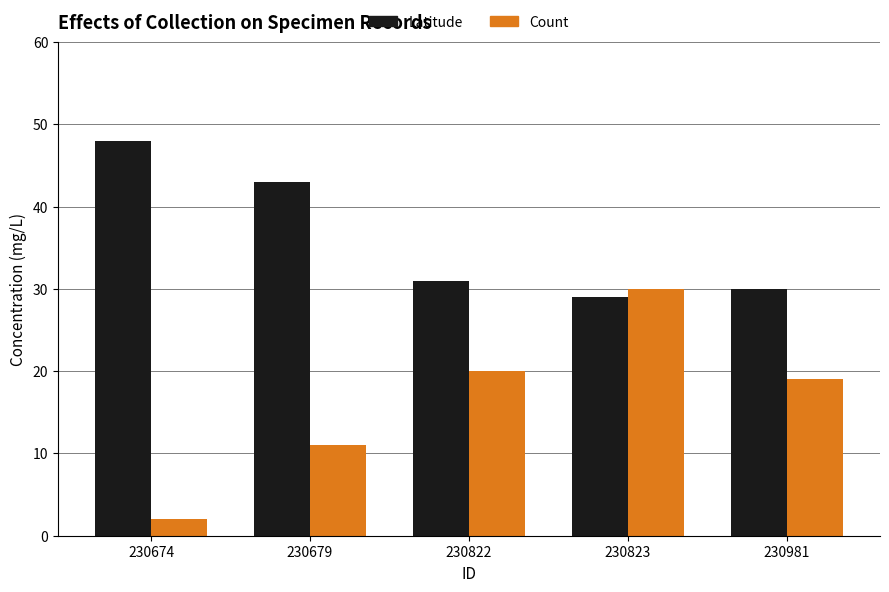

At which label is Latitude closest to 38?

230679